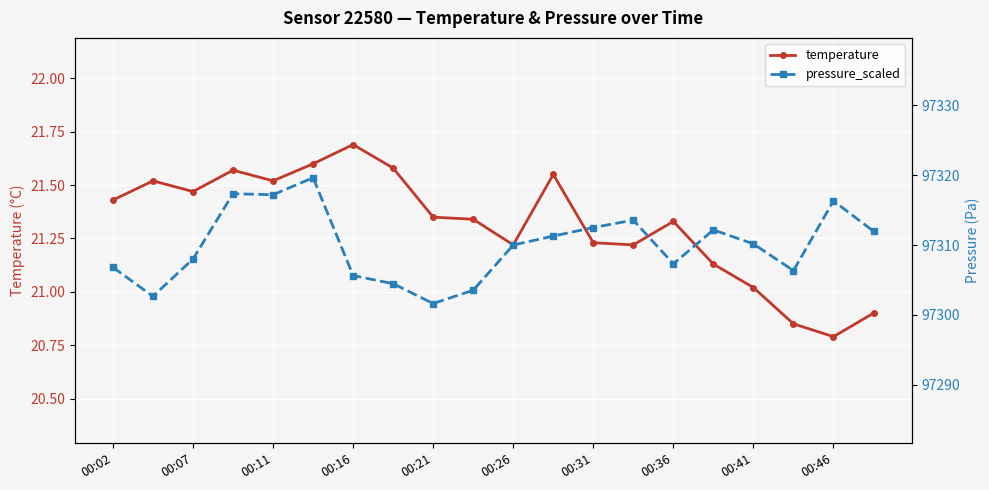

What is the minimum value shown in the chart?

20.8